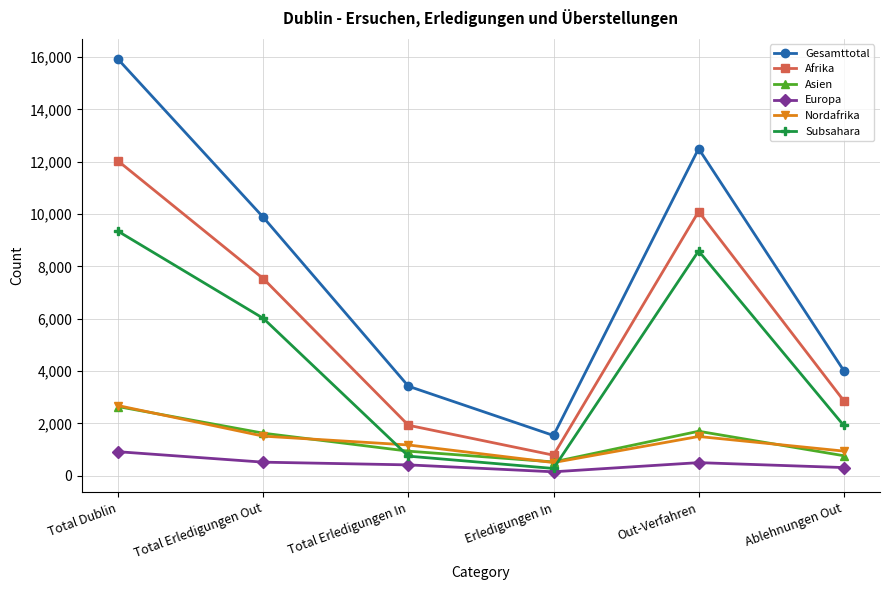

Which series has the widest spread of values?

Gesamttotal